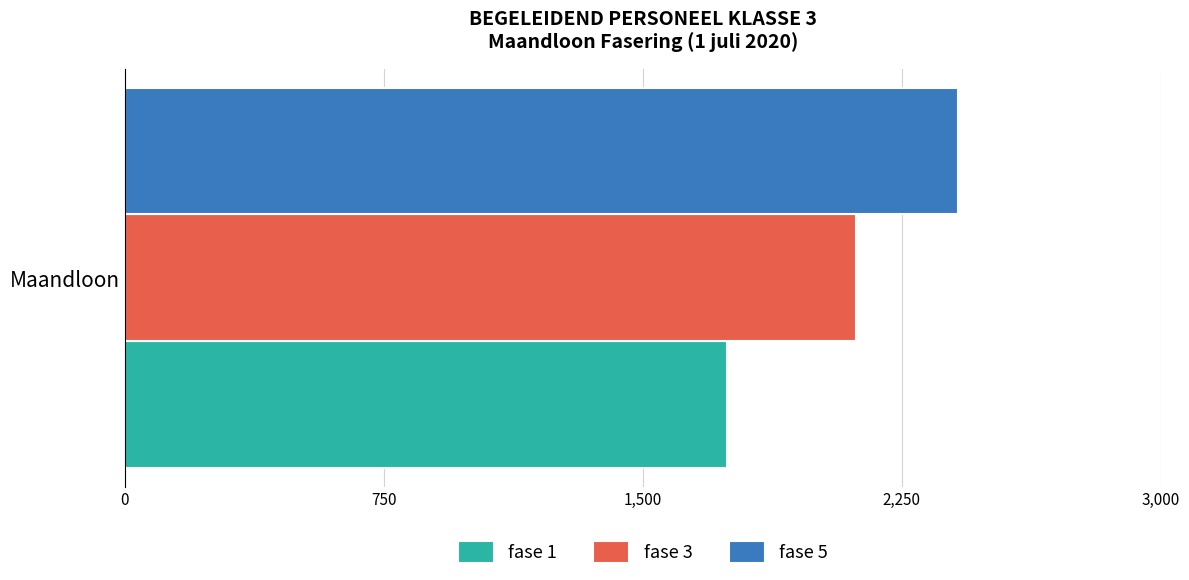

What is the difference between the highest and lowest values at Maandloon?

669.9